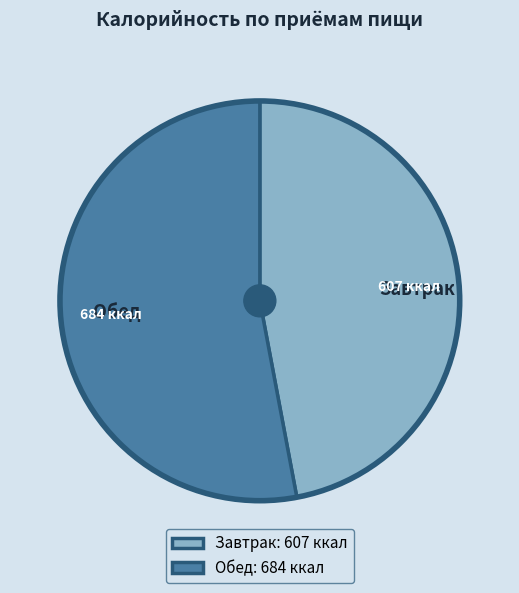

Is it true that Завтрак is 47% of the pie?

True